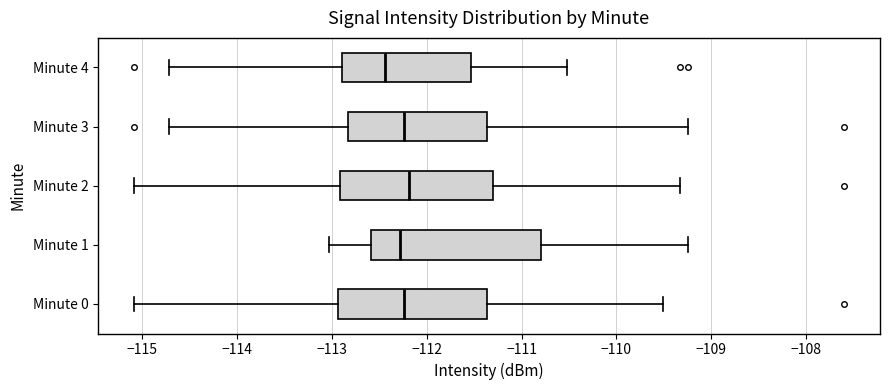

Where does the left whisker of the box for Minute 4 end on the x-axis? The values are not printed on the chart, so give them approximately, as read against the axis.

-114.7